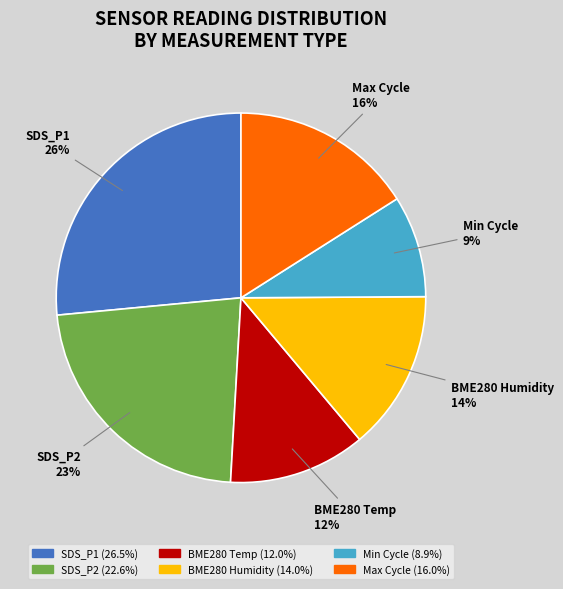

How many slices are in this pie chart?

6